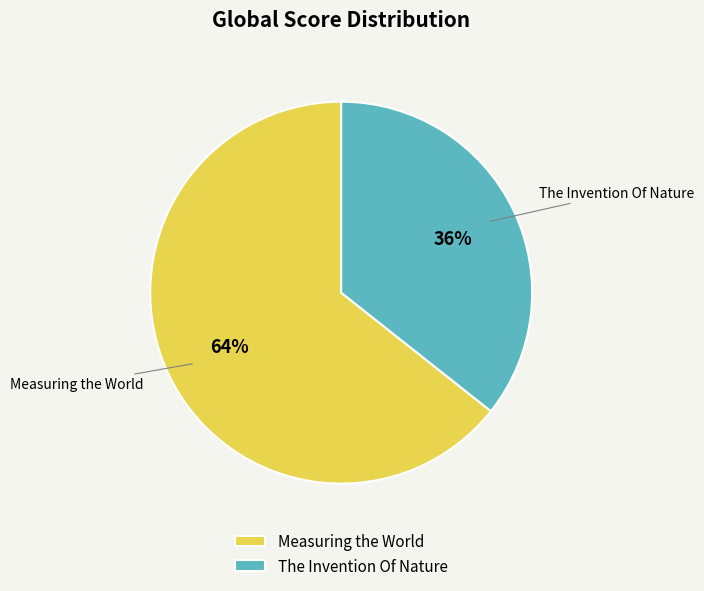

Which slice is the largest?

Measuring the World